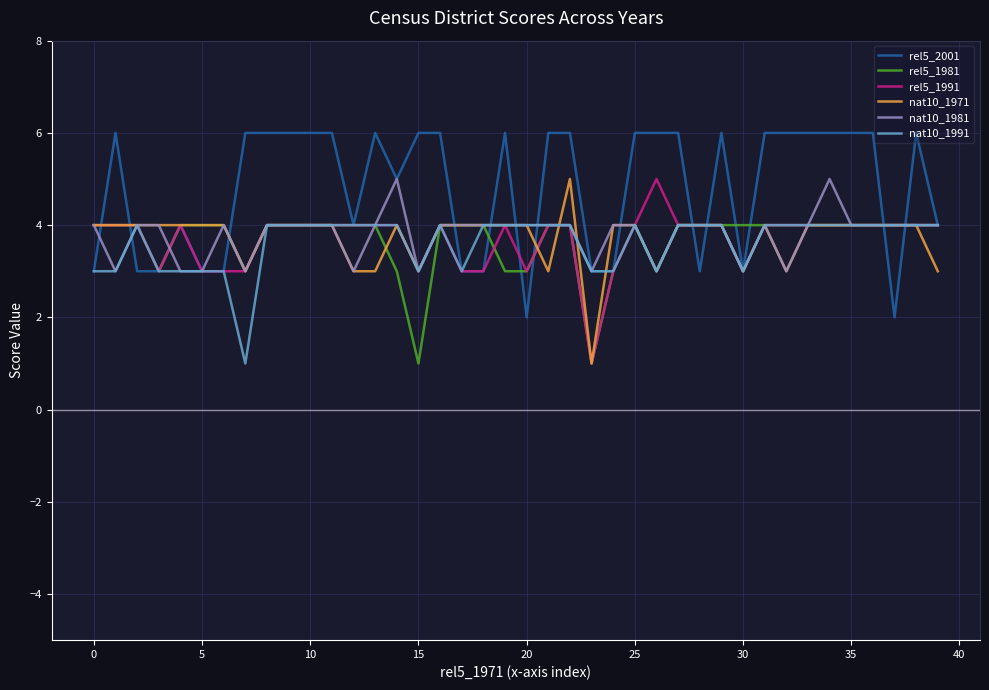

What is the minimum value for nat10_1981?

3